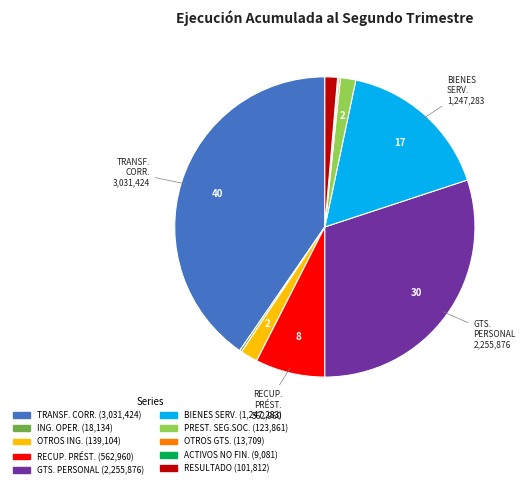

Is there any slice that represents more than half of the pie?

No